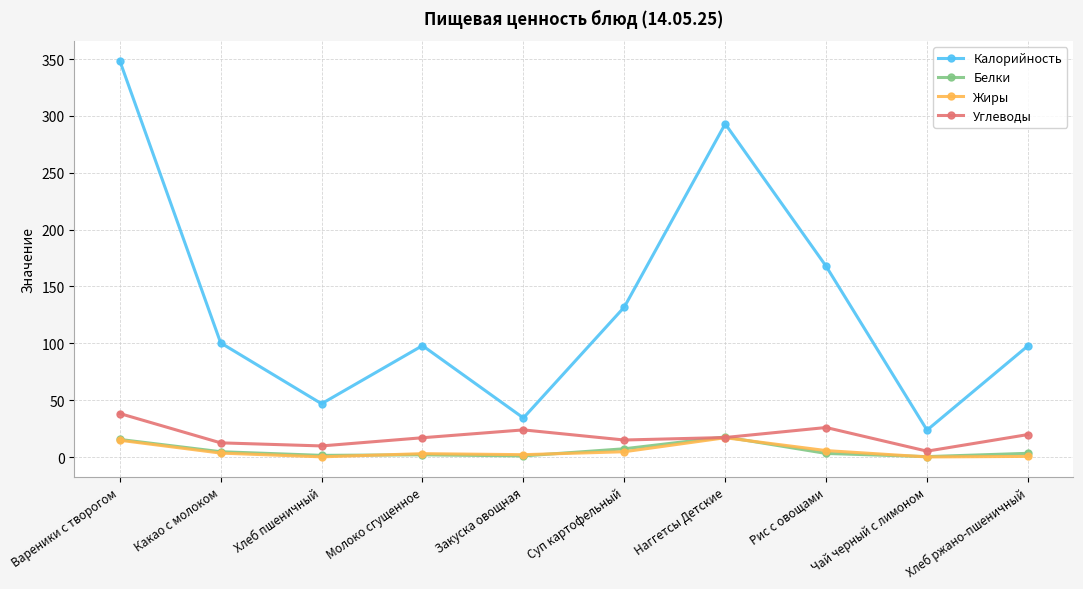

At which category is the sum across all series the highest?

Вареники с творогом